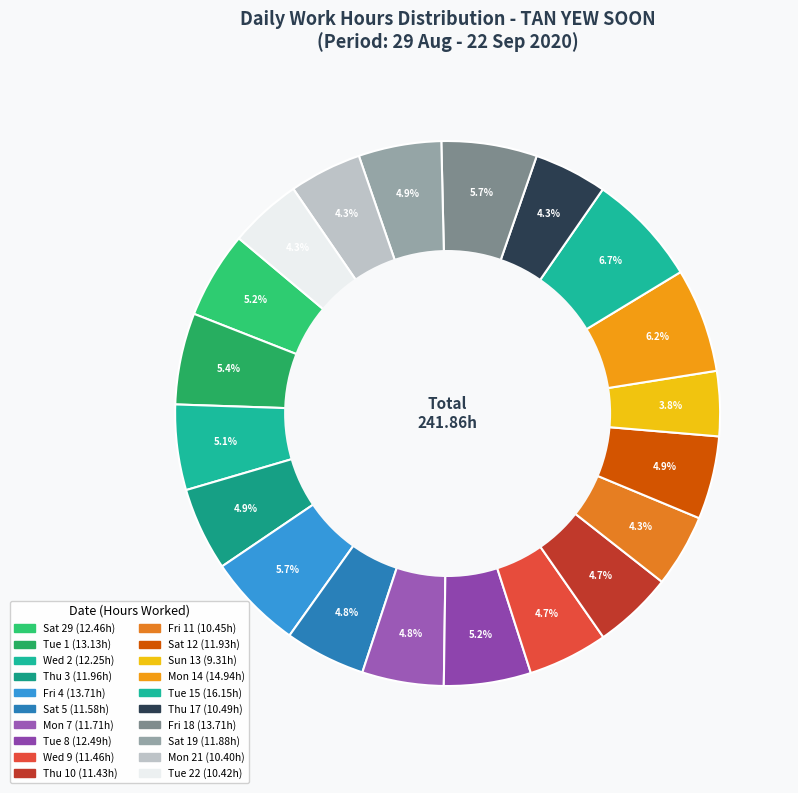

Count the number of slices in the pie.

20